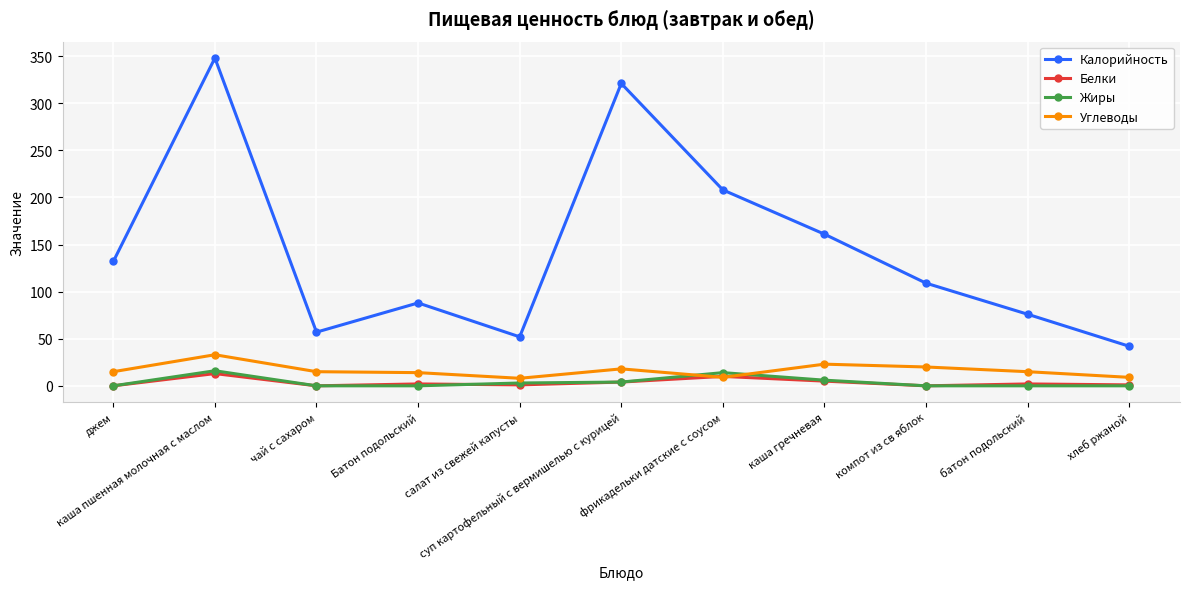

At how many categories does at least one series exceed 136?

4